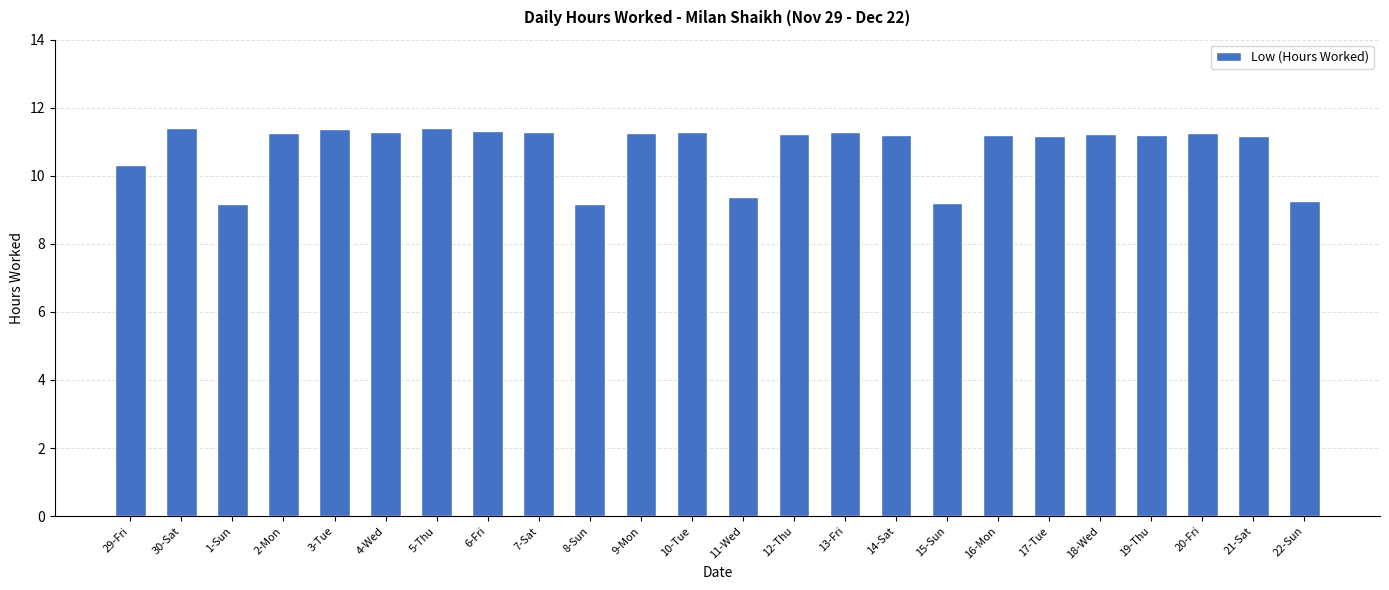

Approximately how many times larger is the value at 15-Sun compared to 20-Fri?

0.8